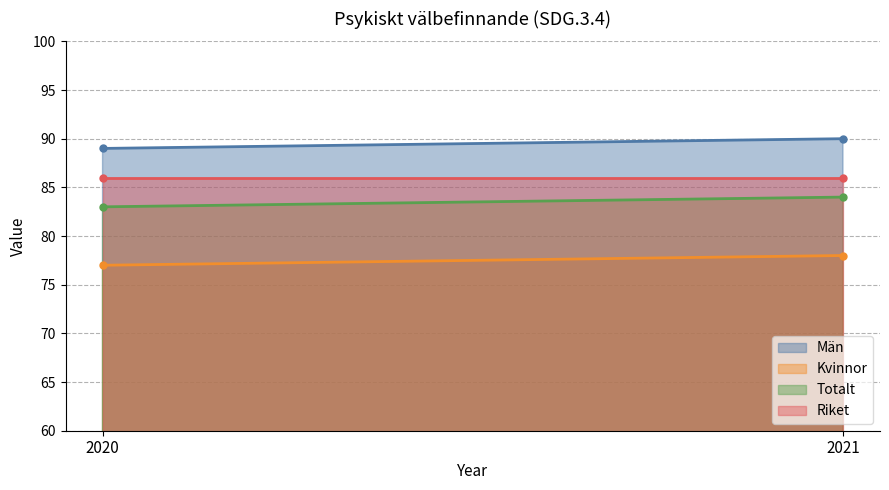

Where is Kvinnor nearest to the value 77?

2020